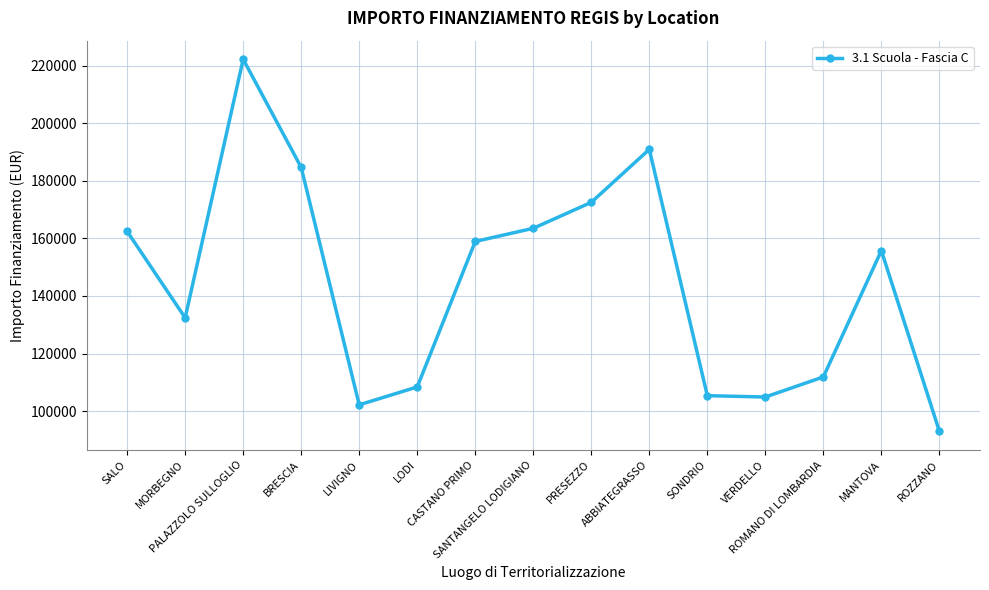

What is the value of the 9th point from the left?

172513.7